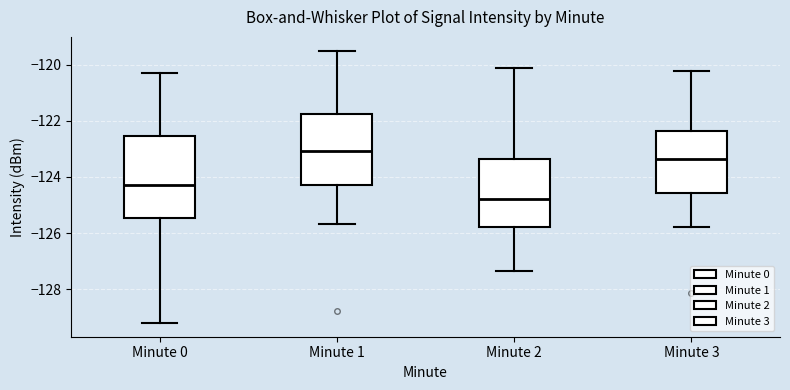

Which box's median line is the lowest?

Minute 2